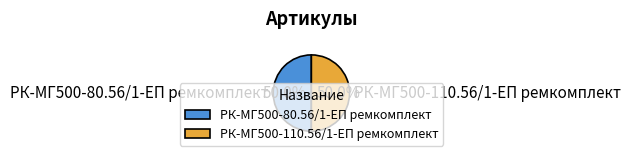

How many segments does this pie chart have?

2